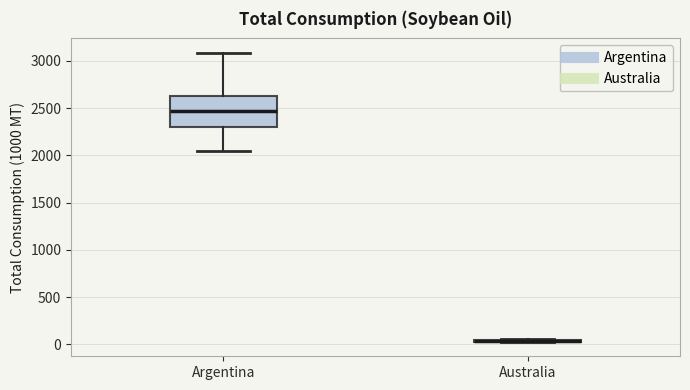

Which box is the tallest, from its lower edge to its upper edge?

Argentina